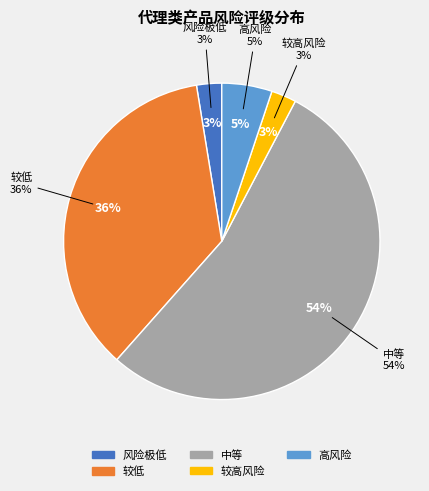

Does any single category account for the majority?

Yes